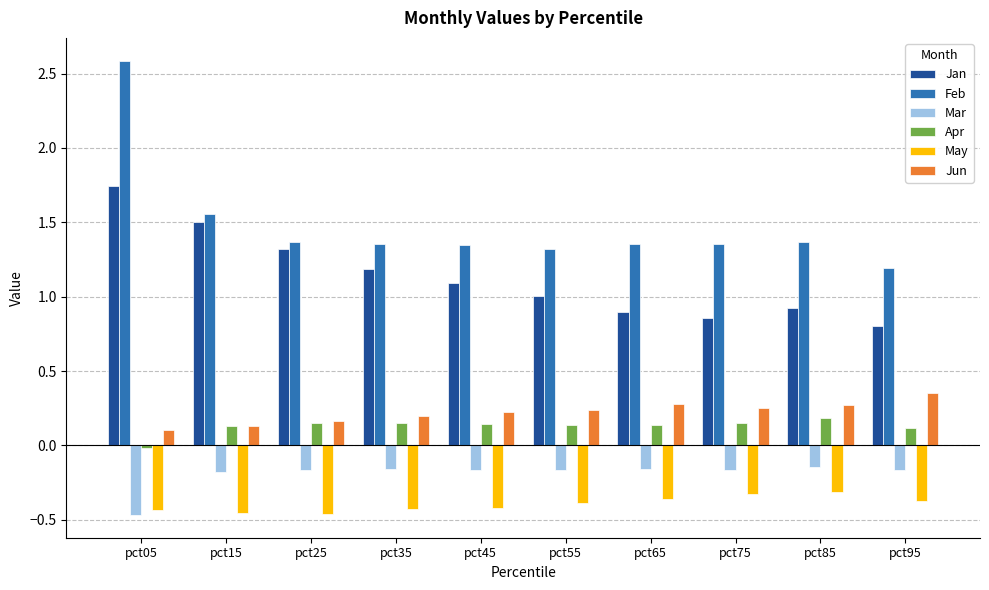

Which category has the lowest value in the Apr series?

pct05